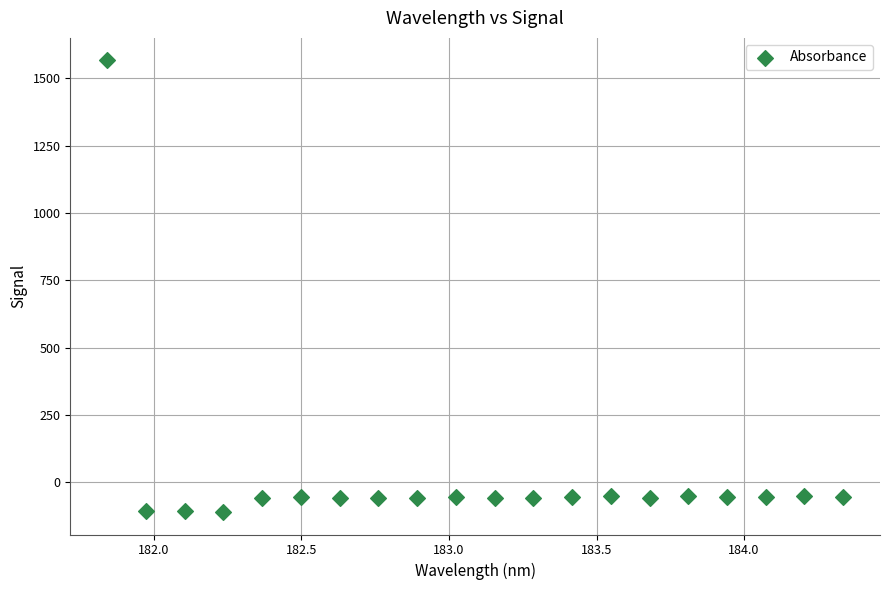

What is the range of Y values (max minus min)?

1675.9